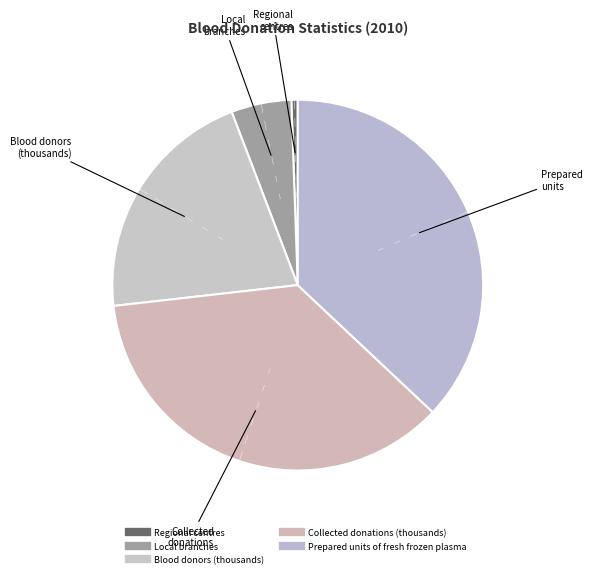

Which category has the biggest portion of the pie?

Prepared units of fresh frozen plasma